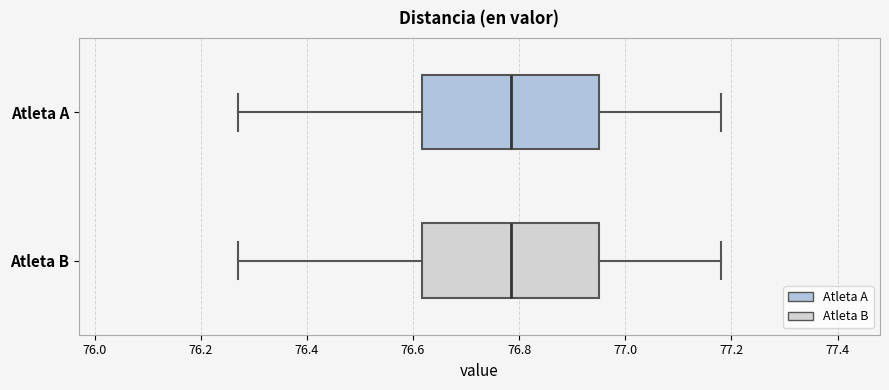

Reading bottom to top, read every box against the x-axis: the position of its median line, the range the box covers, and the ends of its whiskers. The values are not printed on the chart, so give them approximately, as read against the axis.

Atleta B: median 76.78, box 76.62 to 76.96, whiskers 76.28 to 77.18
Atleta A: median 76.78, box 76.62 to 76.96, whiskers 76.28 to 77.18